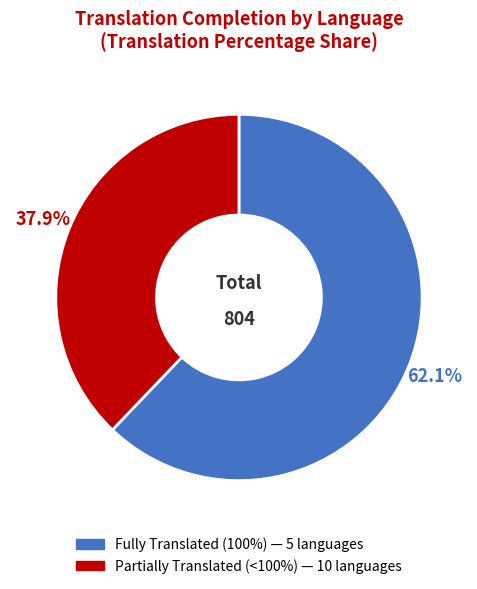

Is there a majority slice in this chart?

Yes